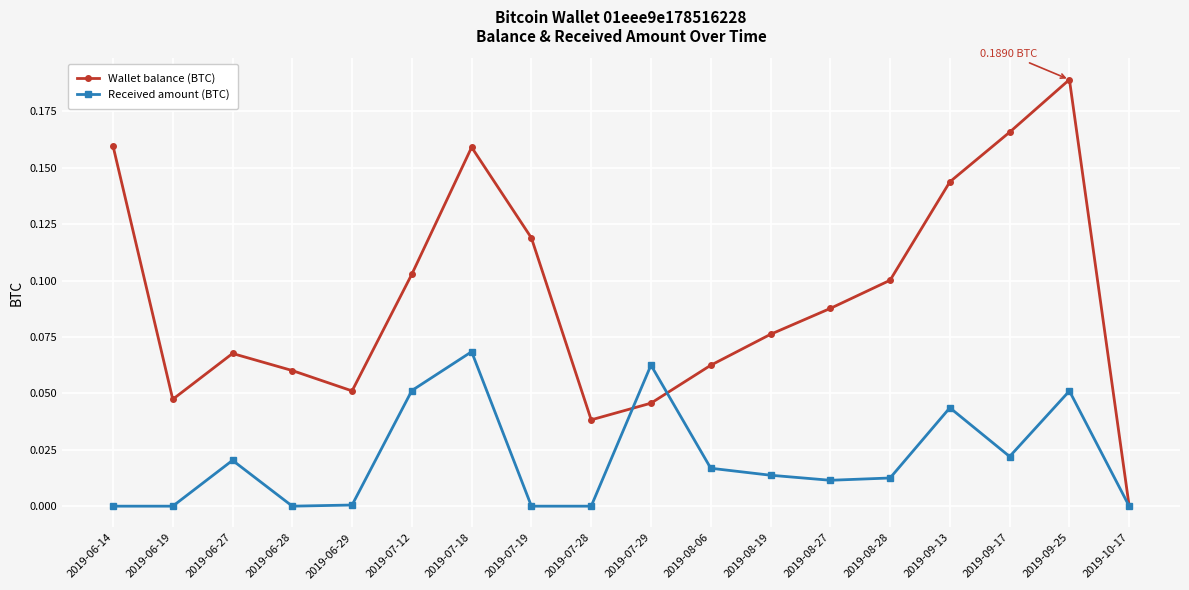

At which category does Wallet balance (BTC) reach its first local peak?

2019-06-27